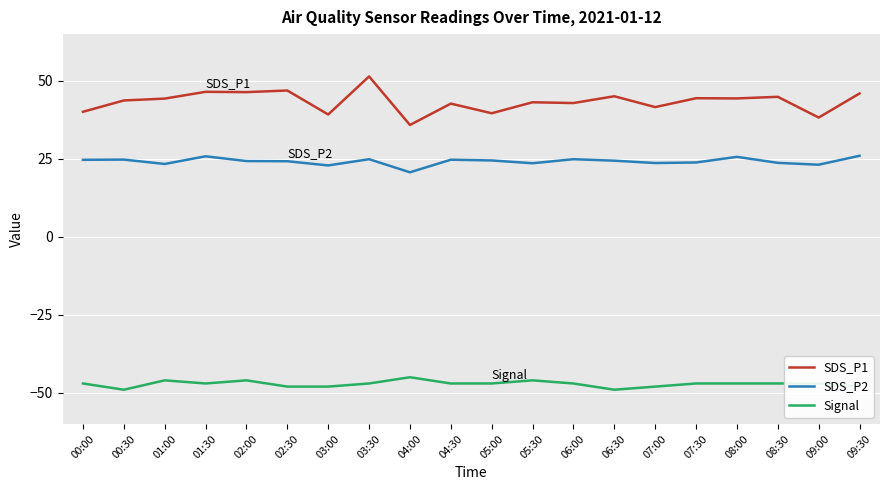

How many lines are shown in the chart?

3